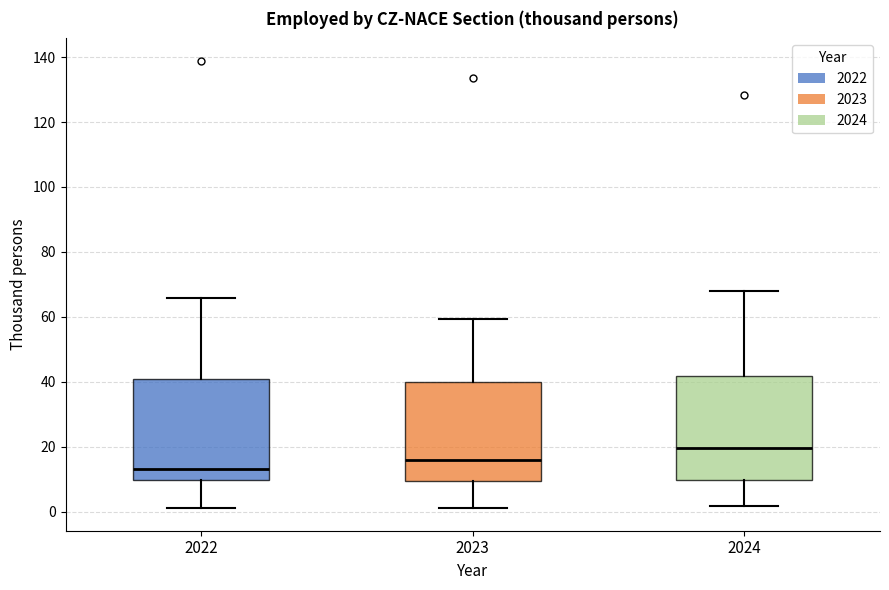

Which box's median line is the highest?

2024